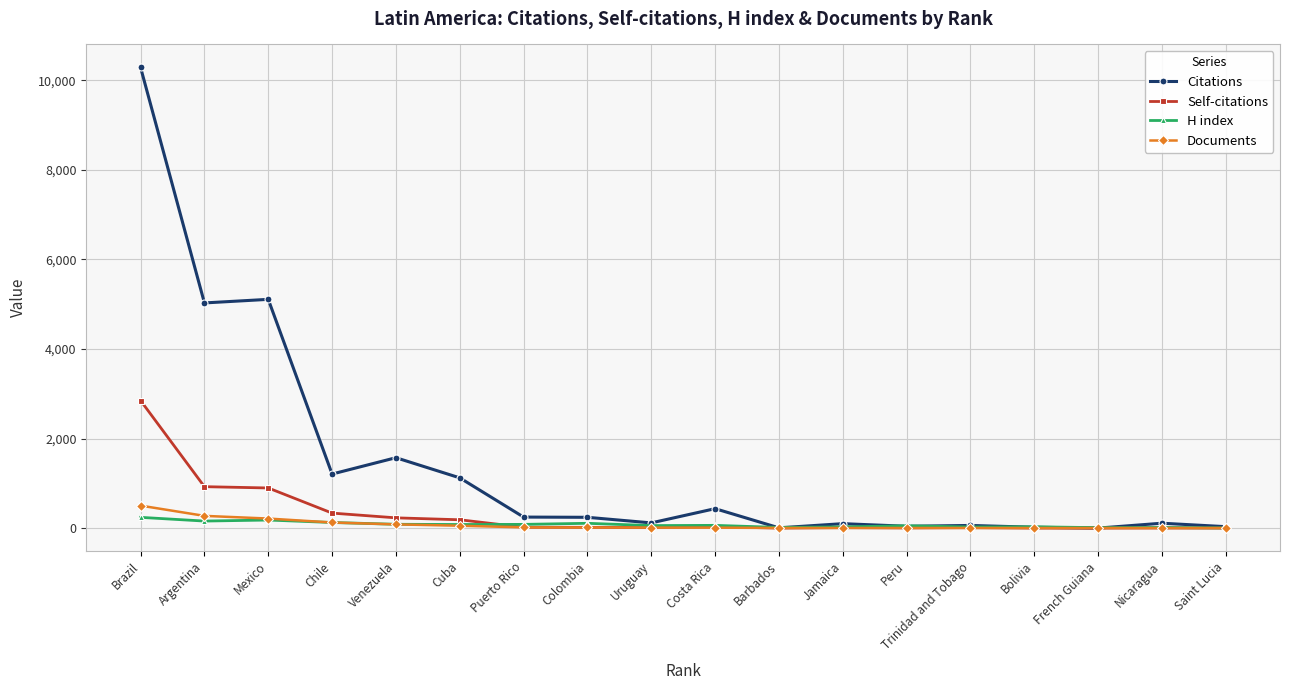

At which label does Self-citations reach its peak?

Brazil